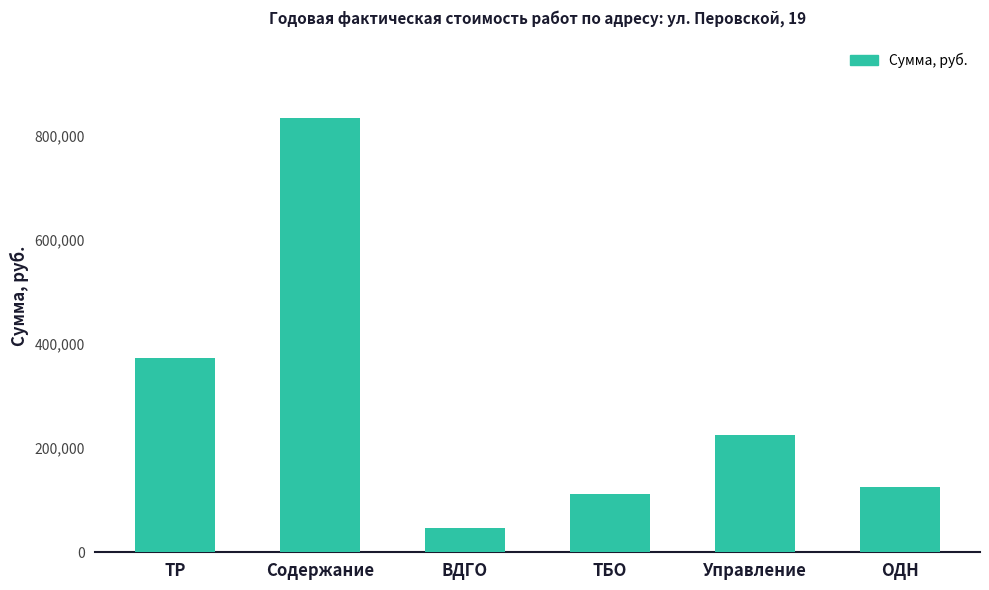

List the labels in order of value, largest first.

Содержание, ТР, Управление, ОДН, ТБО, ВДГО